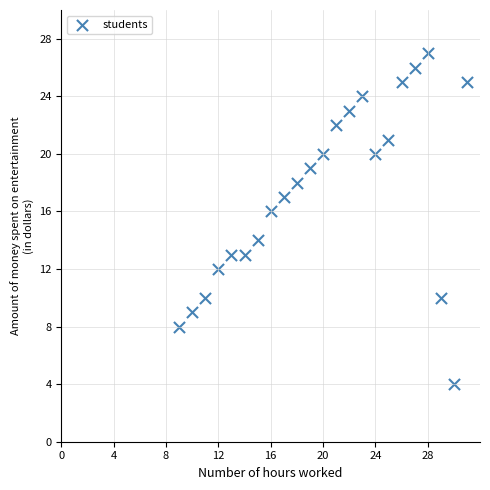

What is the range of Y values (max minus min)?

23